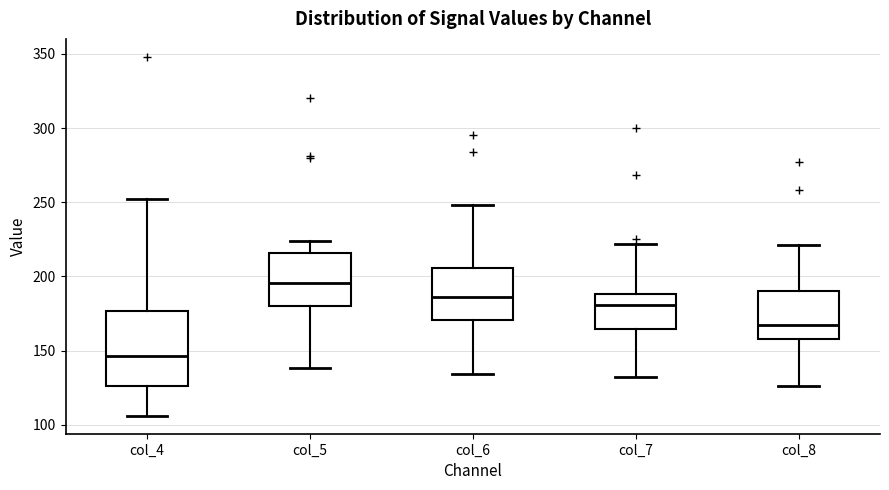

Reading left to right, transcribe this box plot: for each box, give where its median line is, the range the box spans, and where its two whiskers end, as read against the y-axis. The values are not printed on the chart, so give them approximately, as read against the axis.

col_4: median 145, box 125 to 175, whiskers 105 to 250
col_5: median 195, box 180 to 215, whiskers 140 to 225
col_6: median 185, box 170 to 205, whiskers 135 to 250
col_7: median 180, box 165 to 190, whiskers 130 to 220
col_8: median 170, box 160 to 190, whiskers 125 to 220